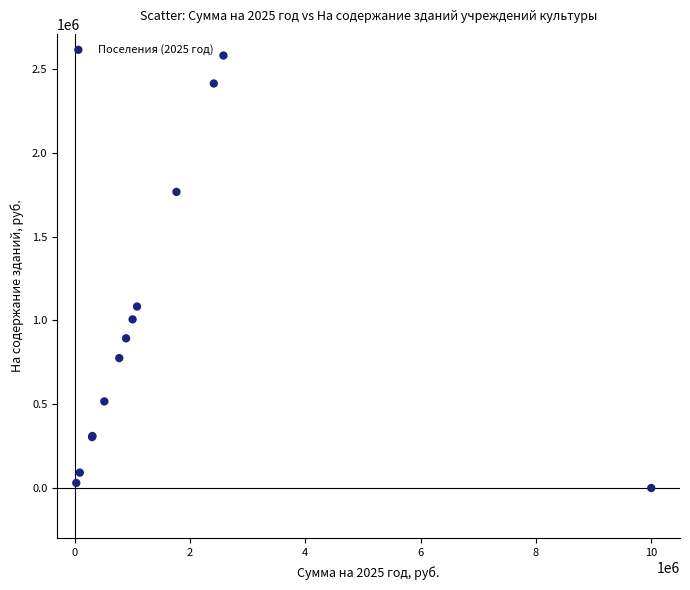

What Y value in the scatter plot is closest to 1290860?

1083290.0